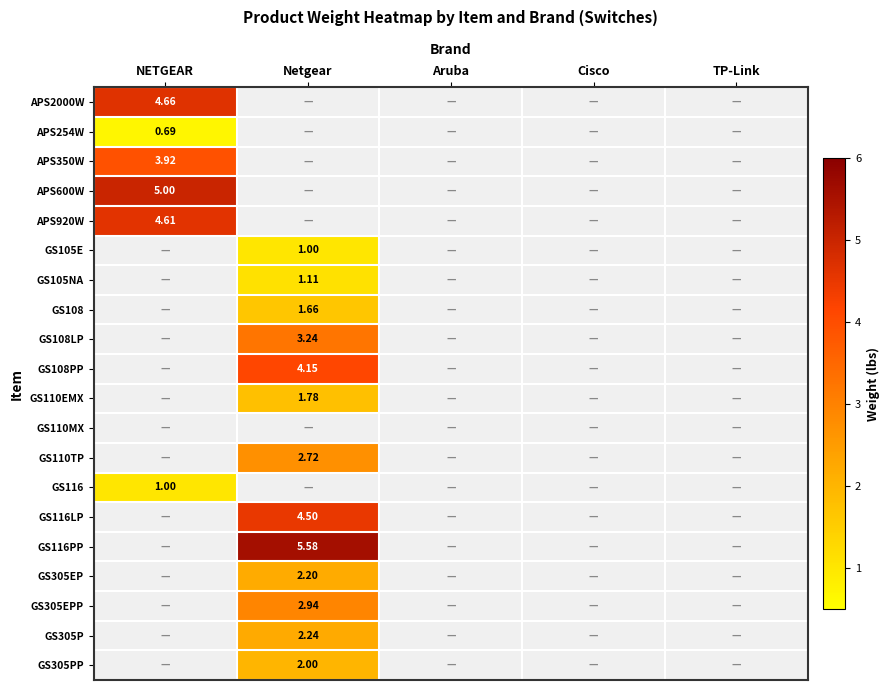

How many positive values does the APS920W series have?

1